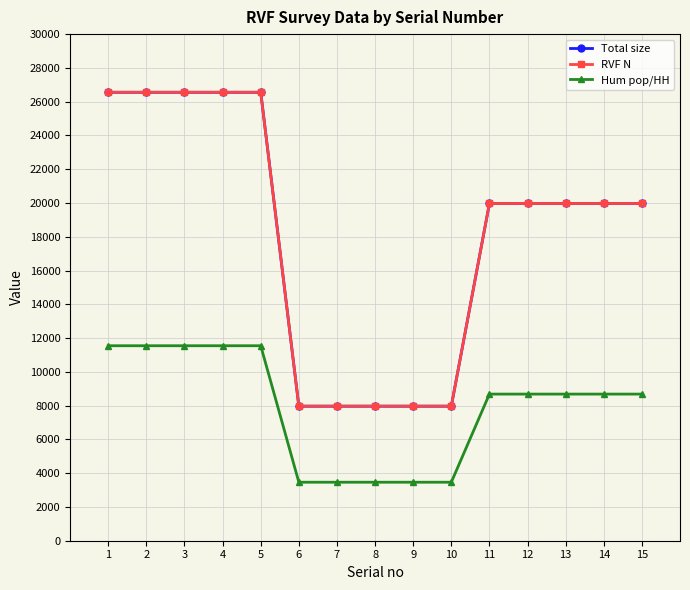

Is this an area chart (filled region under the line)?

No